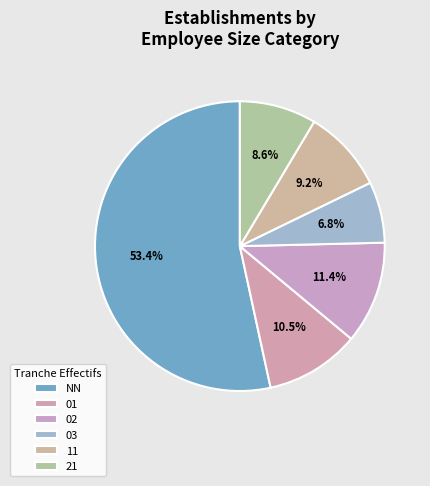

How many slices are in this pie chart?

6